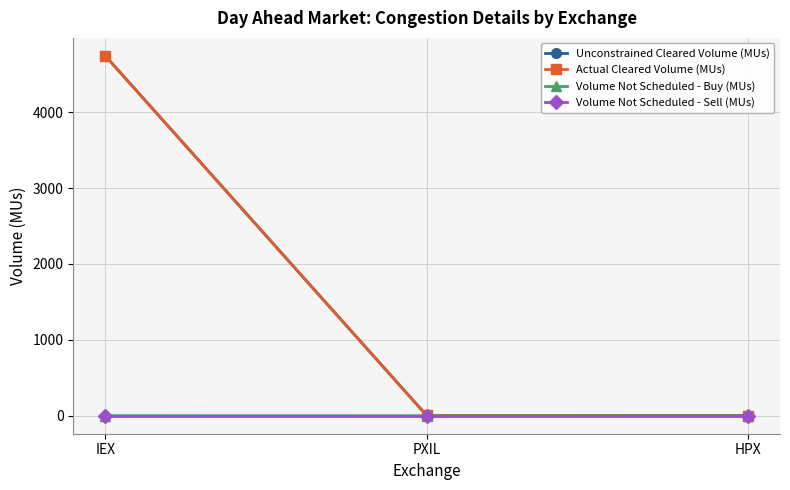

What is the label of the 3rd point from the left?

HPX